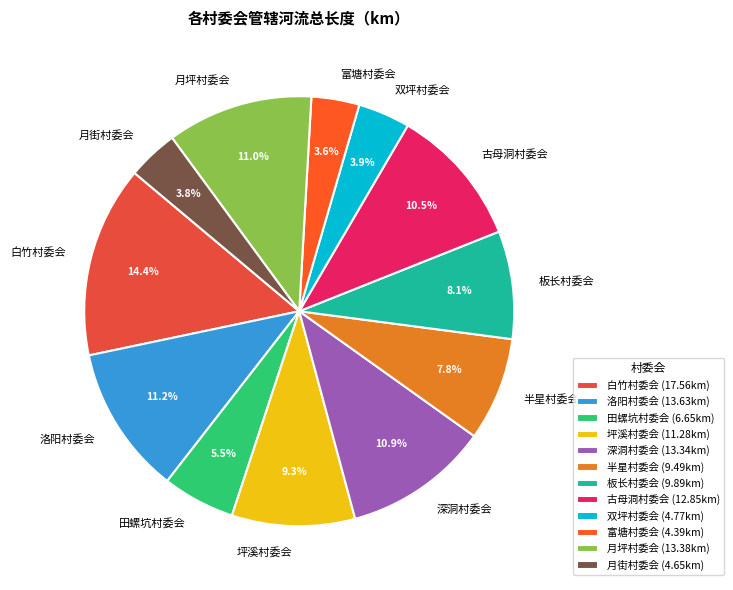

True or false: 月街村委会 accounts for 4% of the total.

True